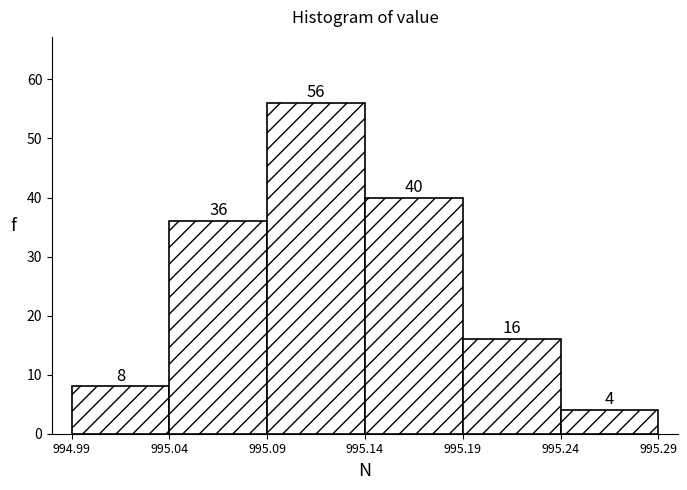

Reading left to right, transcribe this chart: for each bar, give the range it covers on the x-axis and its height.

994.99 to 995.04: 8
995.04 to 995.09: 36
995.09 to 995.14: 56
995.14 to 995.19: 40
995.19 to 995.24: 16
995.24 to 995.29: 4